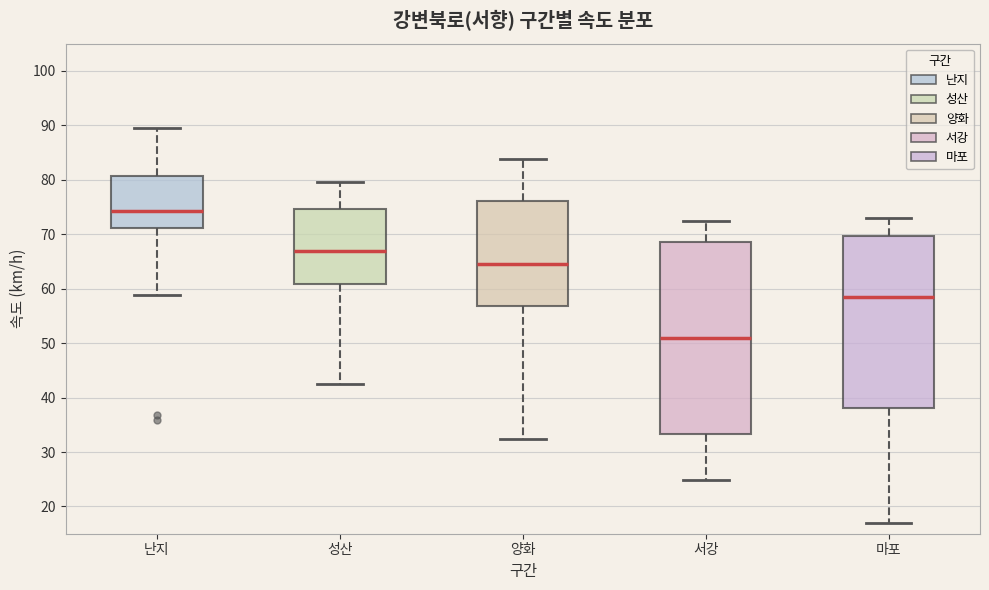

Which box has the highest median line?

난지